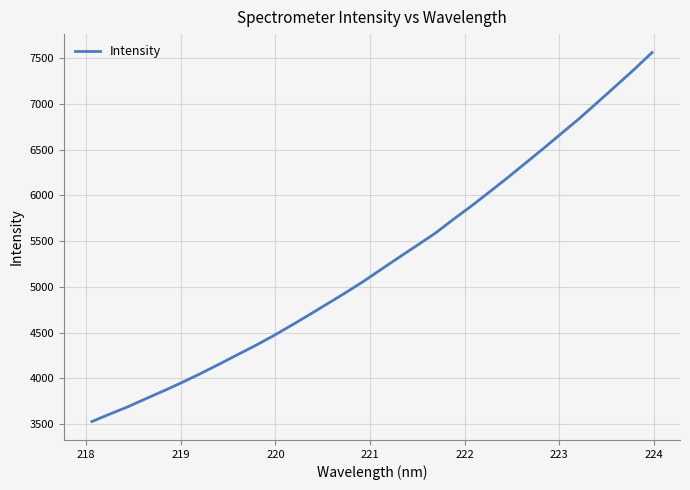

What is the greatest value displayed?

7561.4